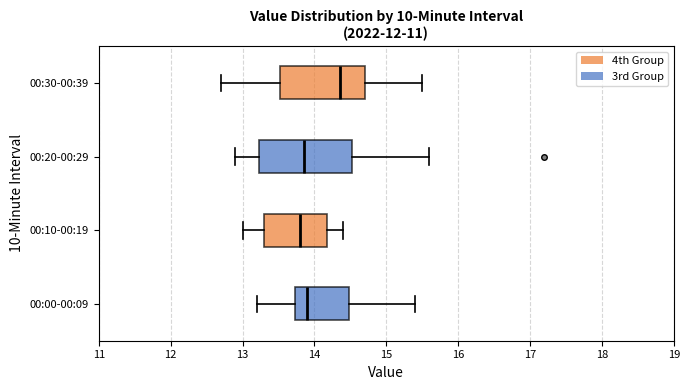

Where does the median line of the box for 00:10-00:19 sit on the x-axis? The values are not printed on the chart, so give them approximately, as read against the axis.

13.8